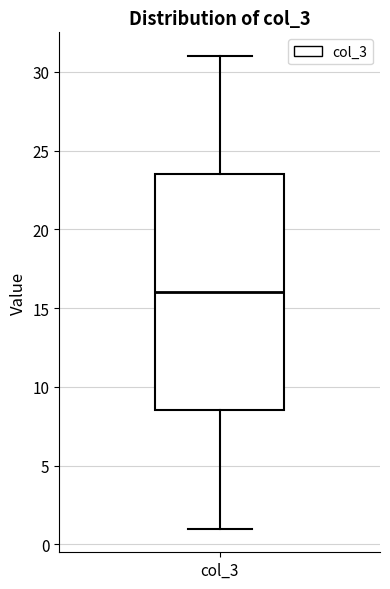

Read this box plot against the y-axis: the position of the median line, the range covered by the box, and the ends of both whiskers. The values are not printed on the chart, so give them approximately, as read against the axis.

median 16.0, box 8.5 to 23.5, whiskers 1.0 to 31.0